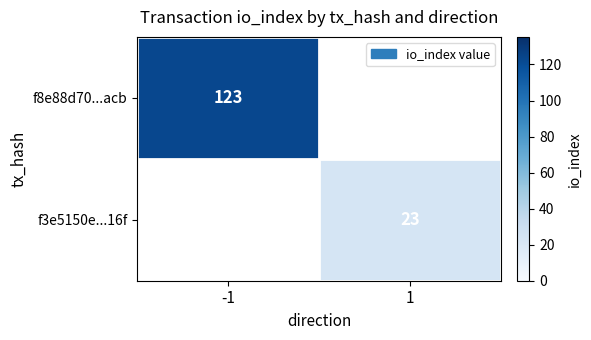

Which category has the highest value across all series?

-1